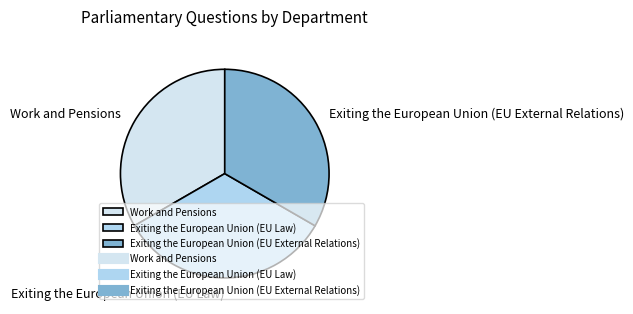

Approximately how many times larger is the value at Work and Pensions compared to Exiting the European Union (EU External Relations)?

1.0